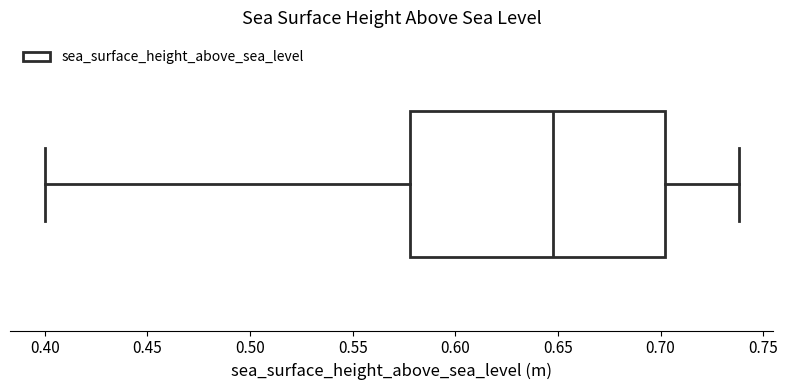

Where does the left whisker of the box end on the x-axis? The values are not printed on the chart, so give them approximately, as read against the axis.

0.40